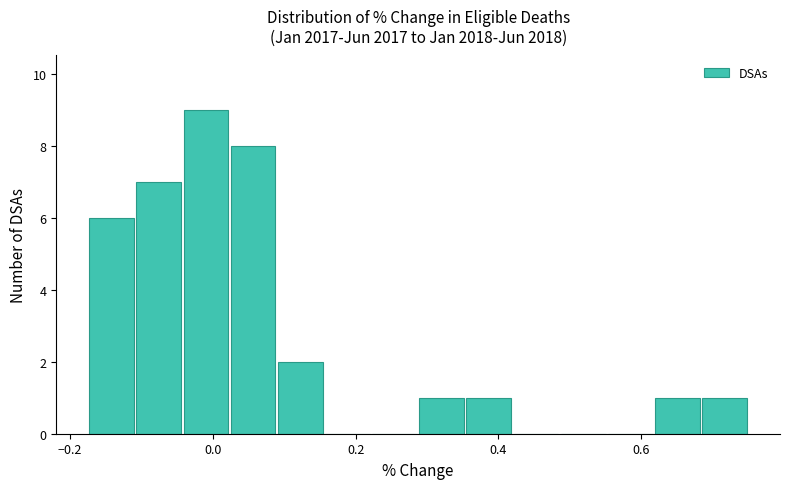

Around what value on the x-axis is the tallest bar? Give the approximate position of its centre, as read against the axis.

0.00